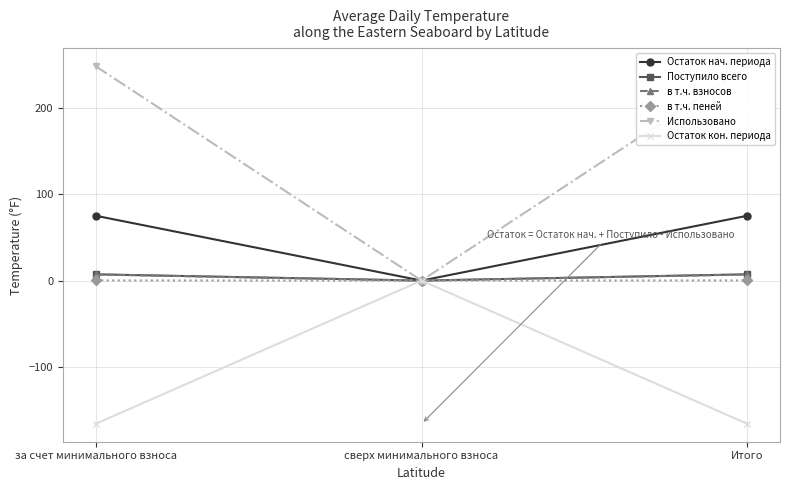

How many values in в т.ч. взносов are above zero?

2